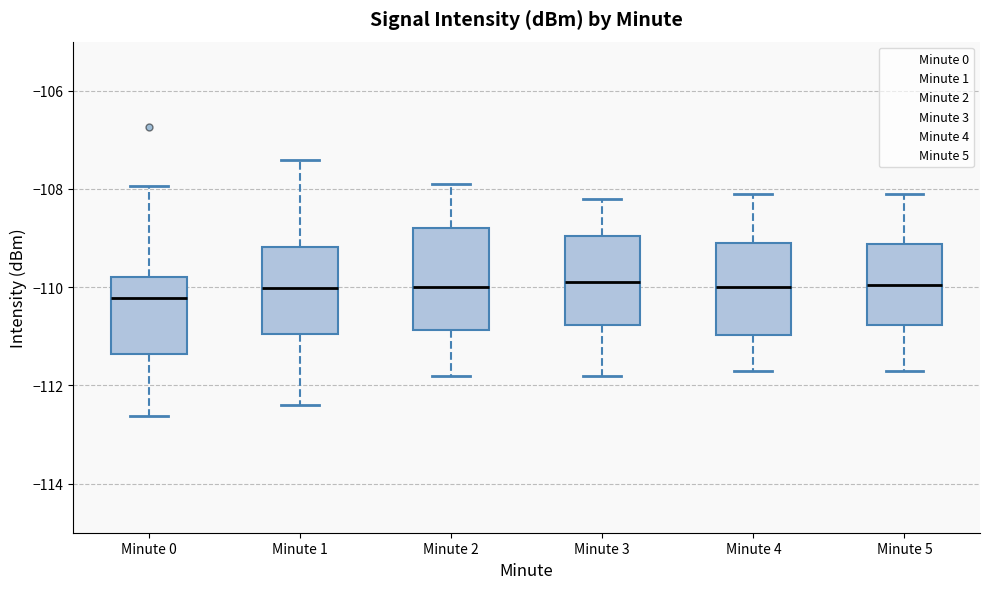

Where is the upper edge of the box for Minute 3 on the y-axis? The values are not printed on the chart, so give them approximately, as read against the axis.

-109.0